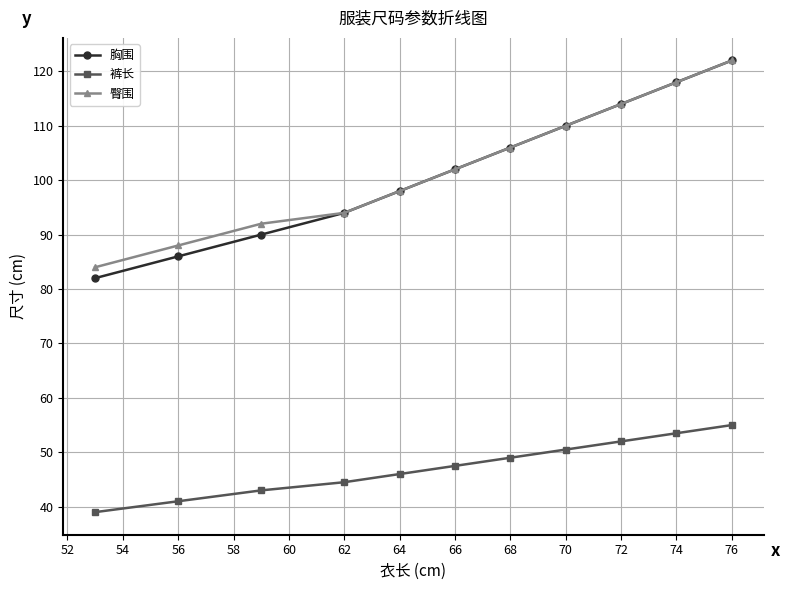

At how many categories does at least one series exceed 99?

6